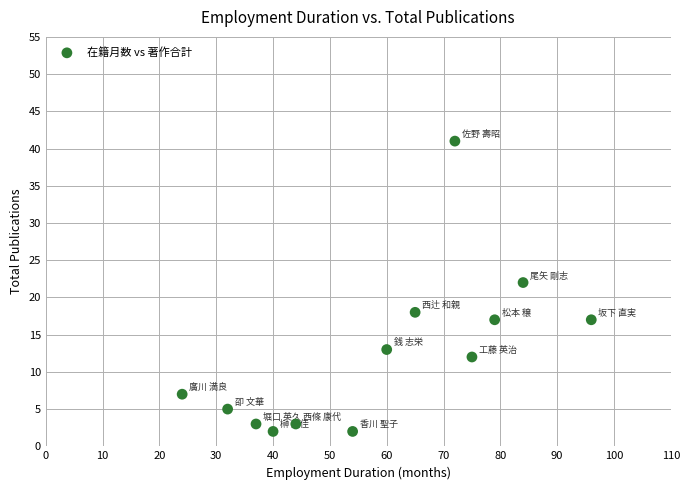

What is the range of X values (max minus min)?

72